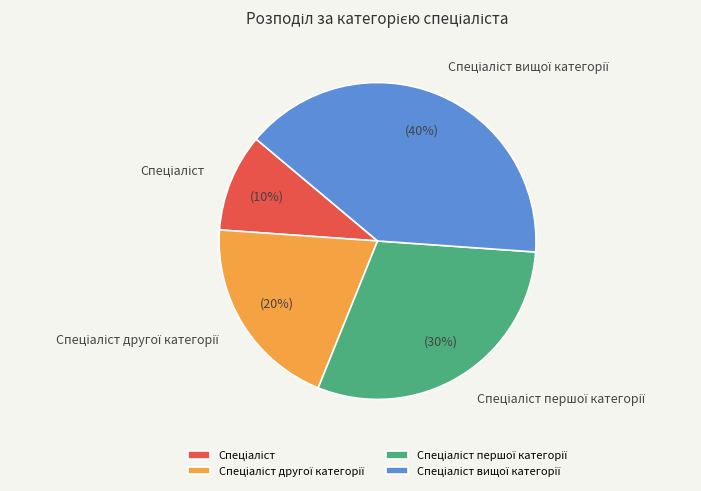

To the nearest percent, what is the average slice percentage?

25%